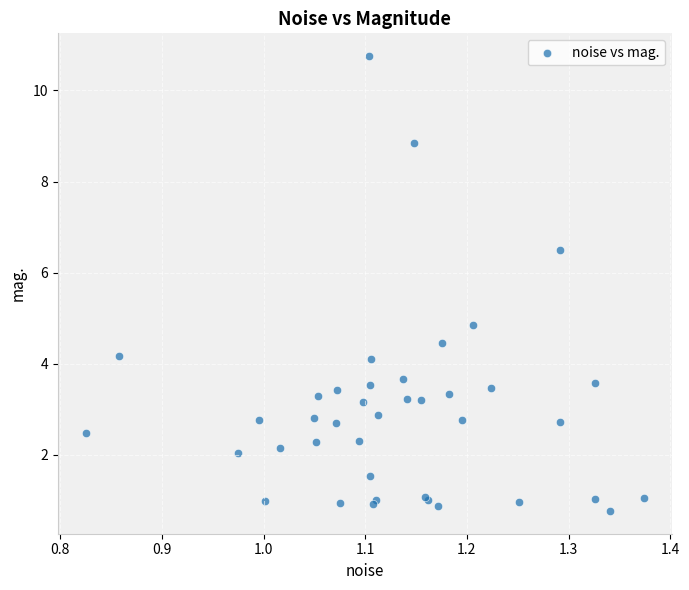

What Y value in the scatter plot is closest to 5?

4.9